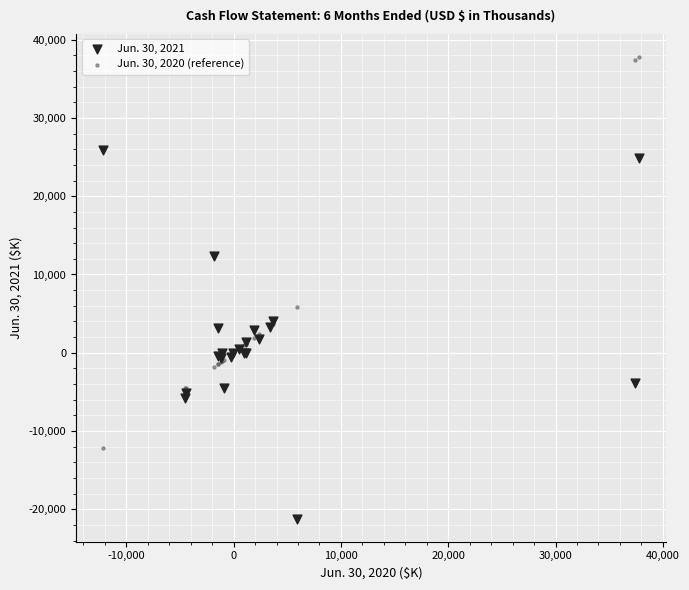

Which series contains the lowest Y value?

Jun. 30, 2021